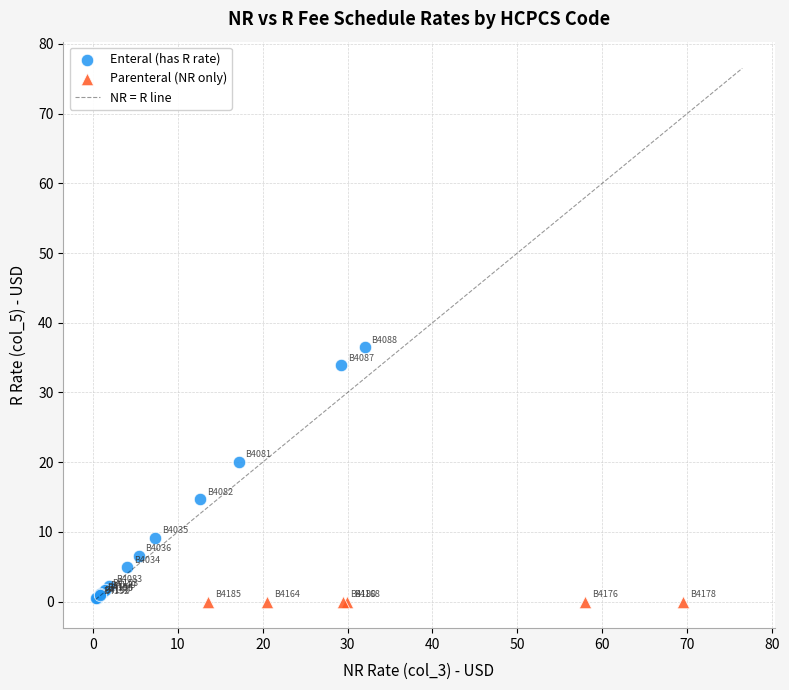

Which series reaches the maximum Y coordinate?

Enteral (has R rate)